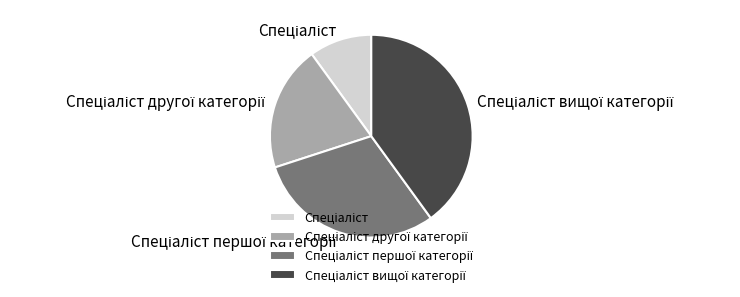

Does any single category account for the majority?

No